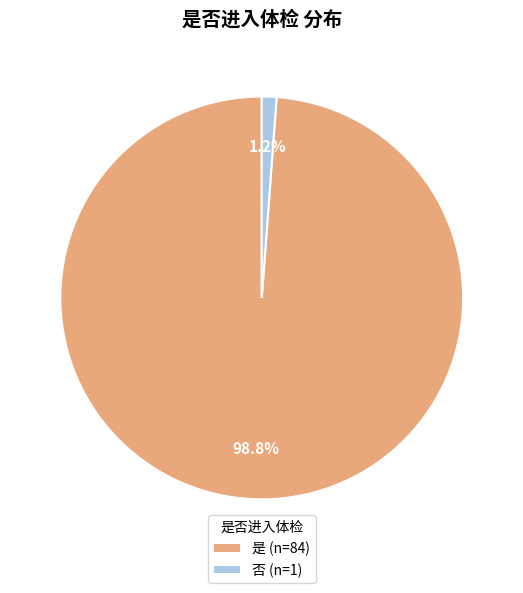

What is the smallest slice in the pie chart?

否